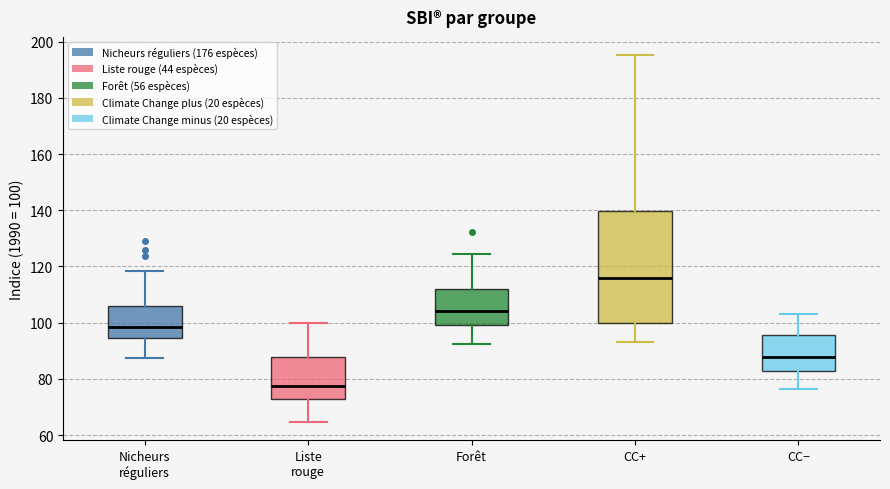

Where does the lower whisker of the box for Forêt end on the y-axis? The values are not printed on the chart, so give them approximately, as read against the axis.

92